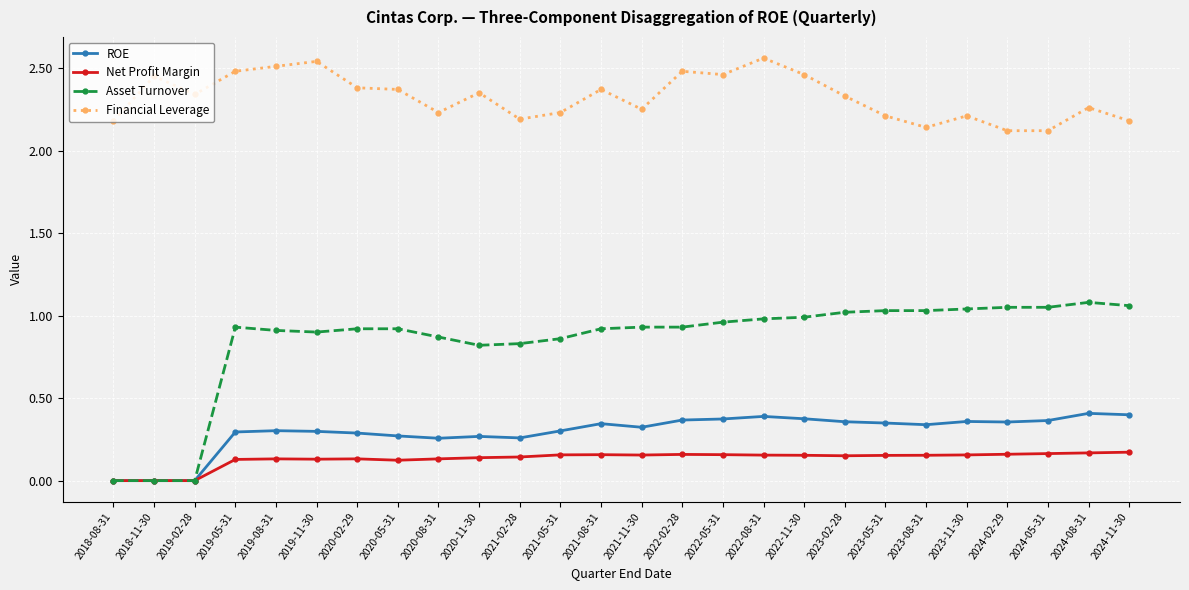

Rank the series by their maximum value, from lowest to highest.

Net Profit Margin, ROE, Asset Turnover, Financial Leverage